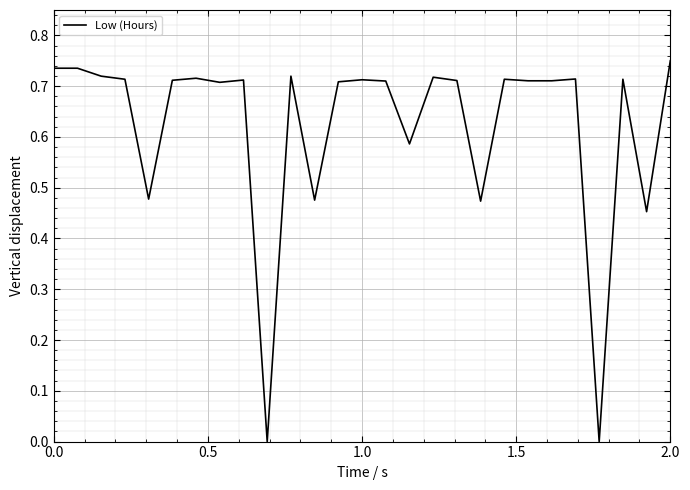

What is the value of the 6th point from the left?

0.7